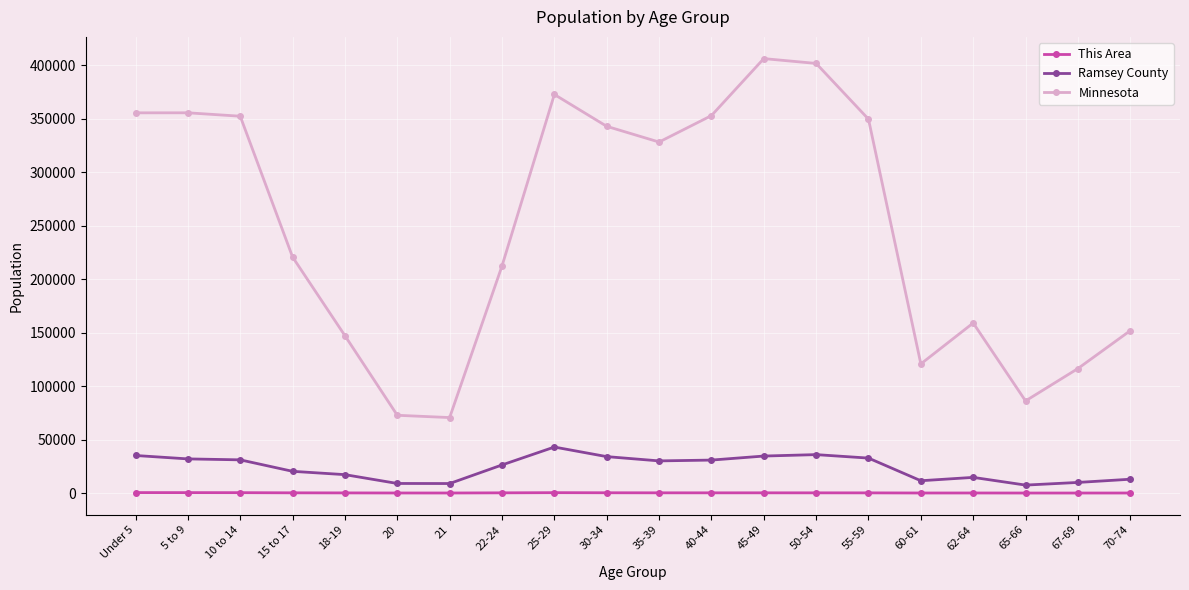

True or false: Ramsey County and Minnesota cross at least once.

False